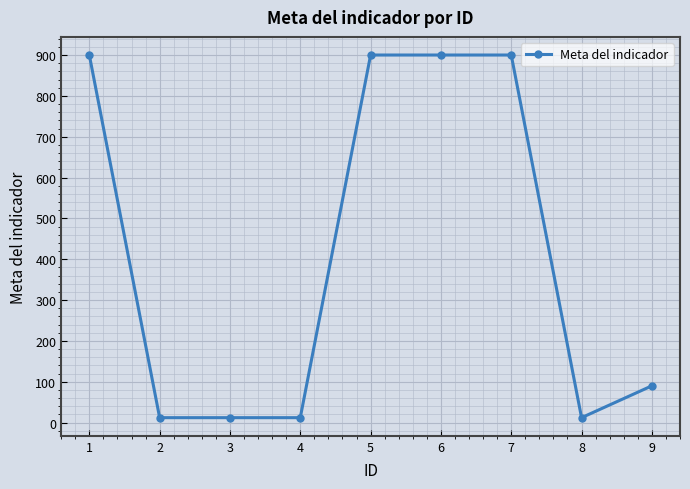

What is the sum of all values?

3738